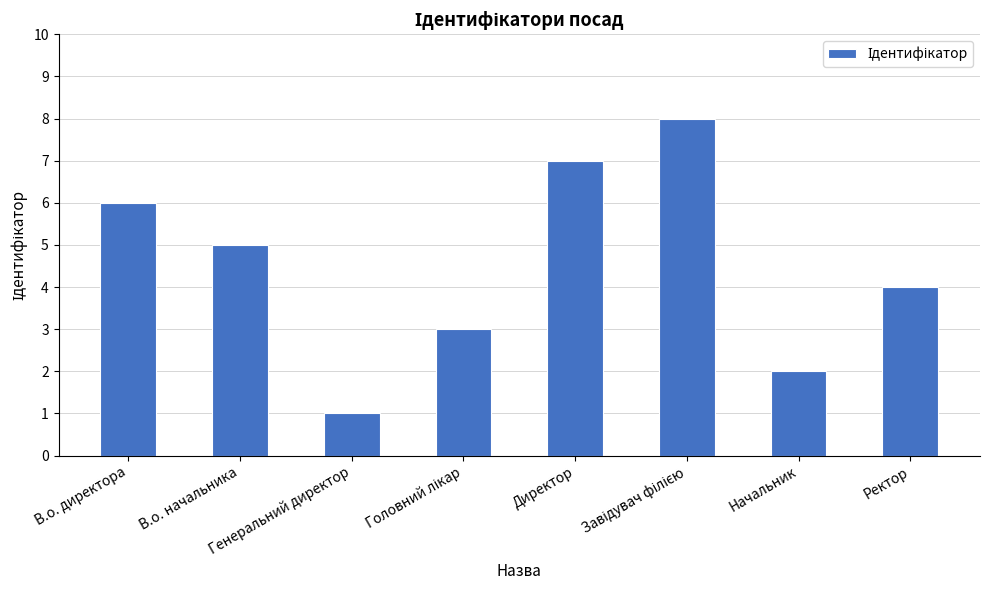

Between Генеральний директор and В.о. директора, which is larger?

В.о. директора